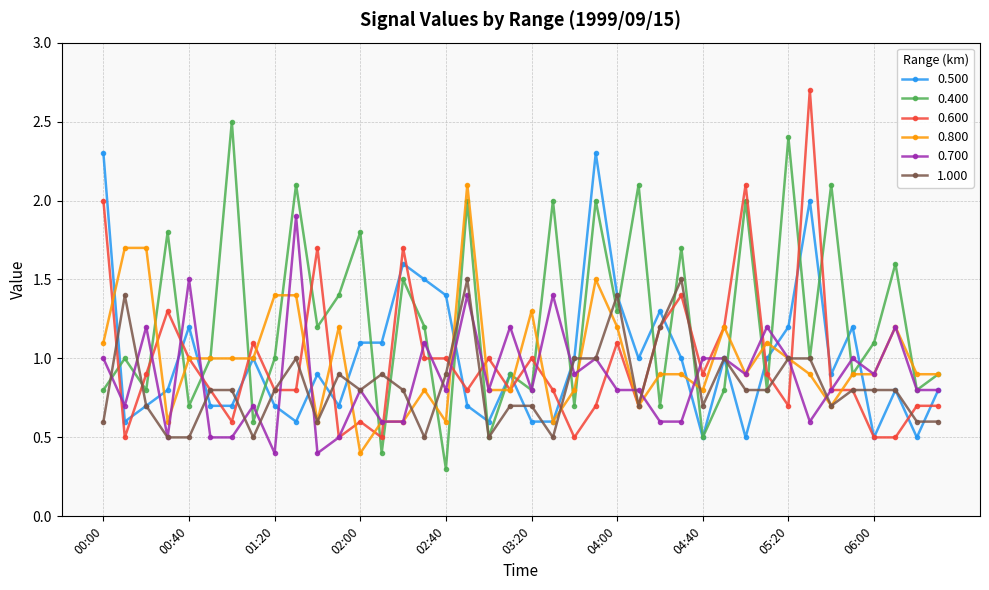

What is the difference between the maximum and minimum values in the 1.000 series?

1.0